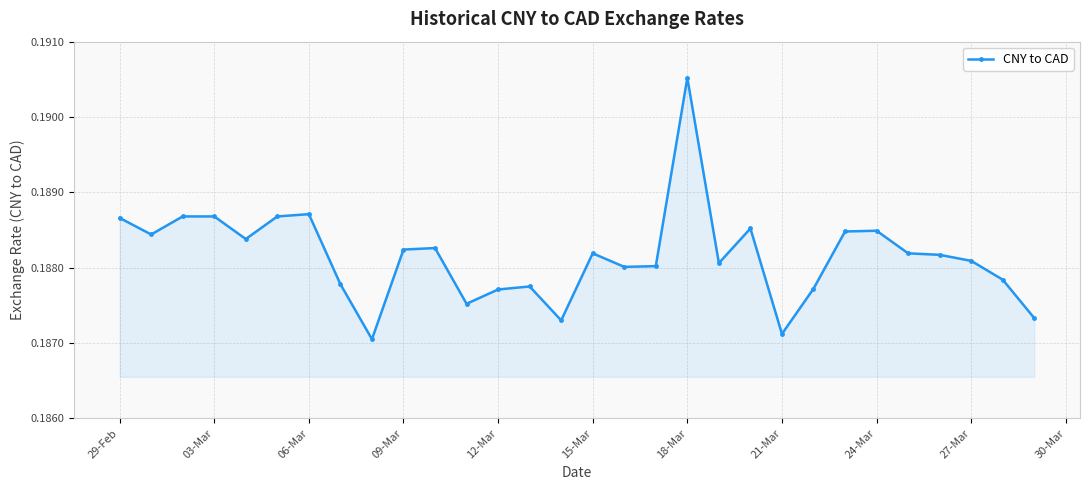

Count the values in the range 0 to 1.

30